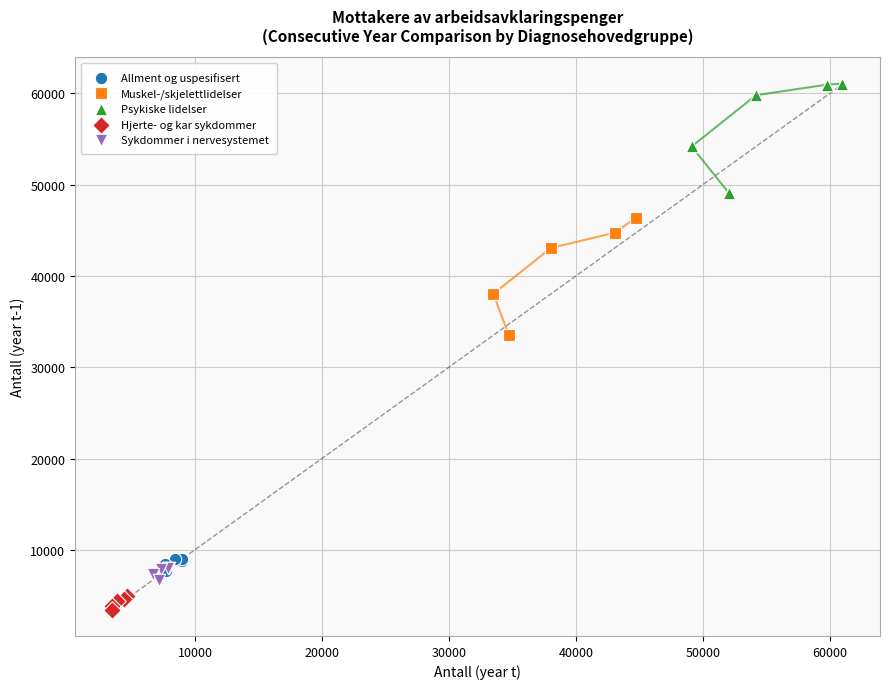

Which series has the widest spread of Y values?

Muskel-/skjelettlidelser